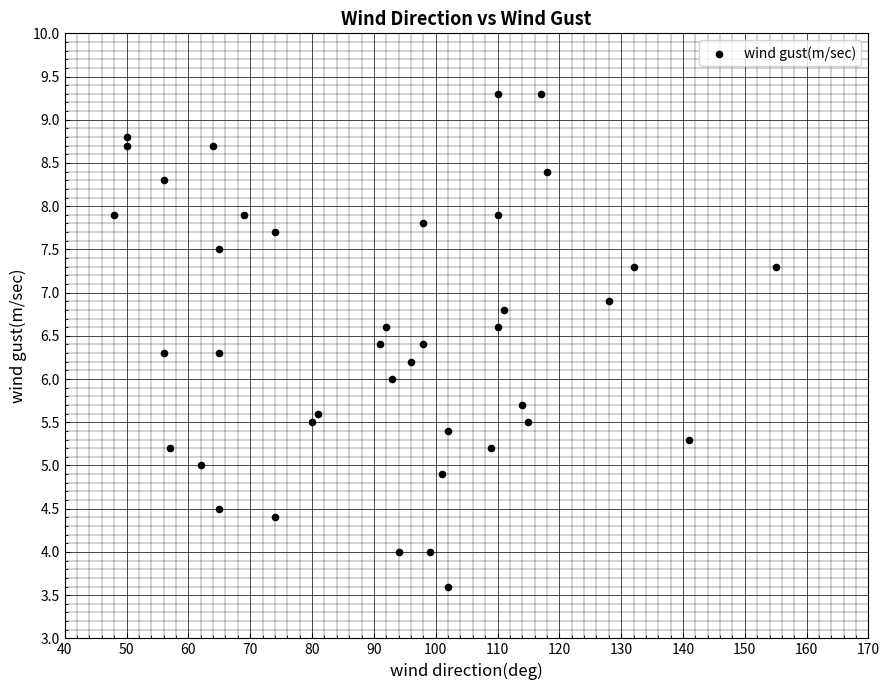

What is the range of Y values (max minus min)?

5.7